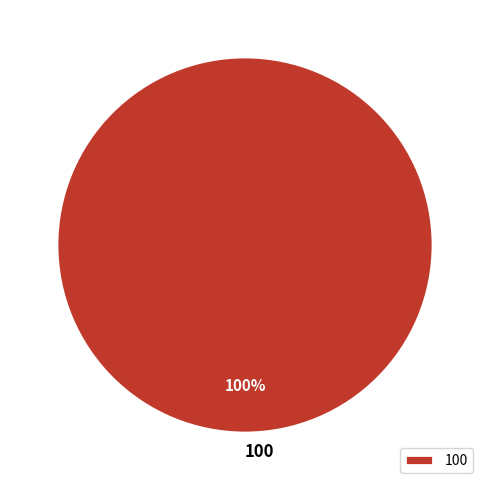

The 100 slice represents 100% of the pie. True or false?

True